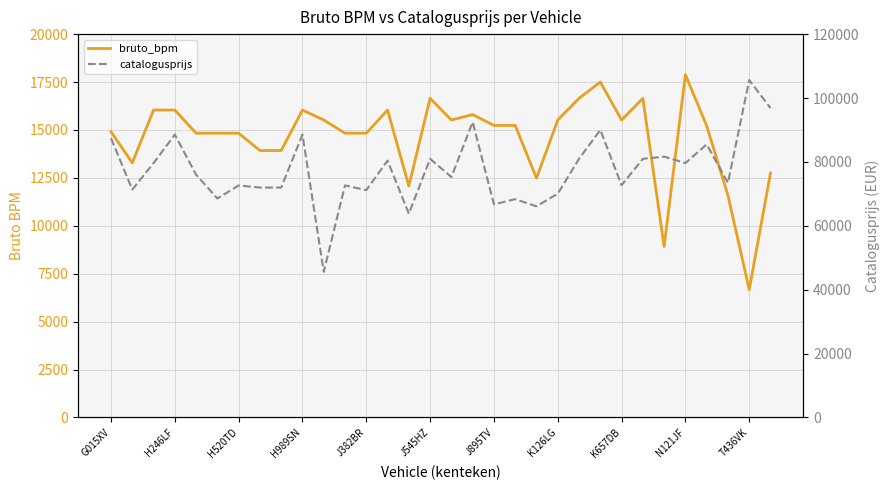

True or false: bruto_bpm and catalogusprijs cross at least once.

False